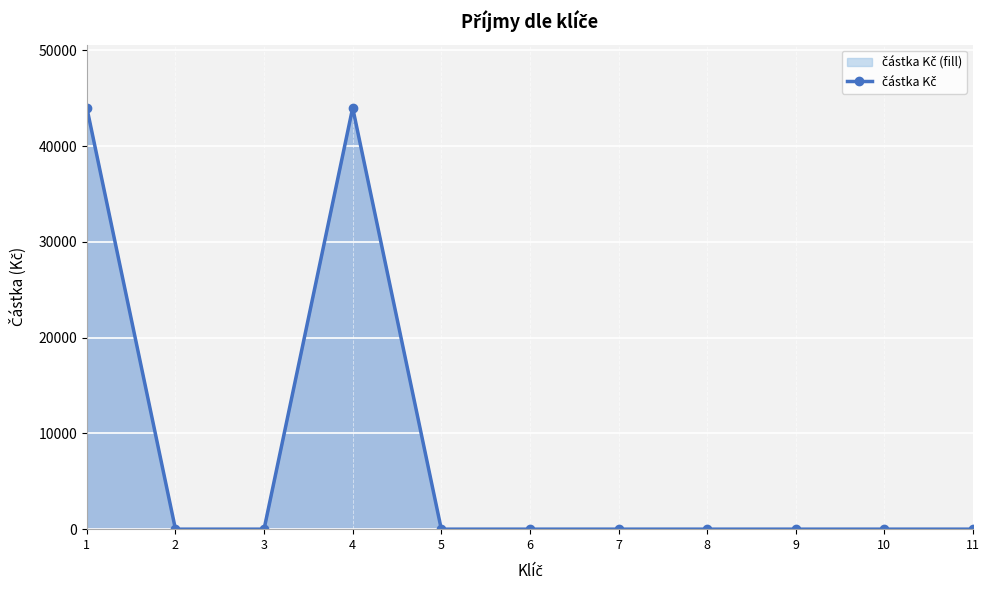

True or false: the data shows 64202.6 at 1.

False